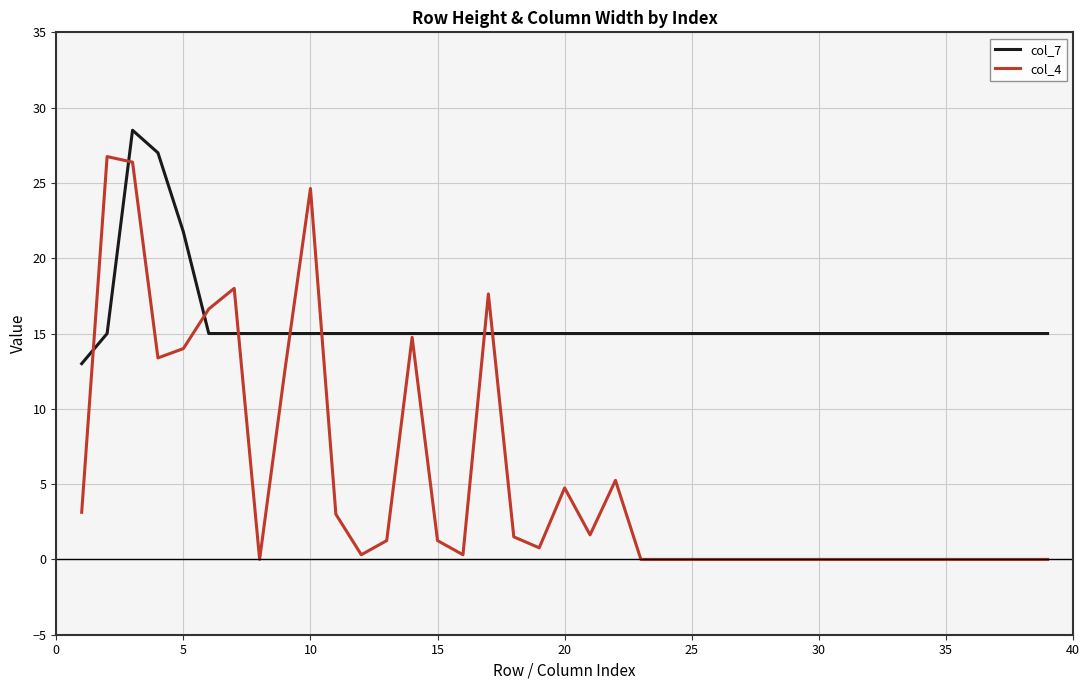

Which series has the largest total across all categories?

col_7